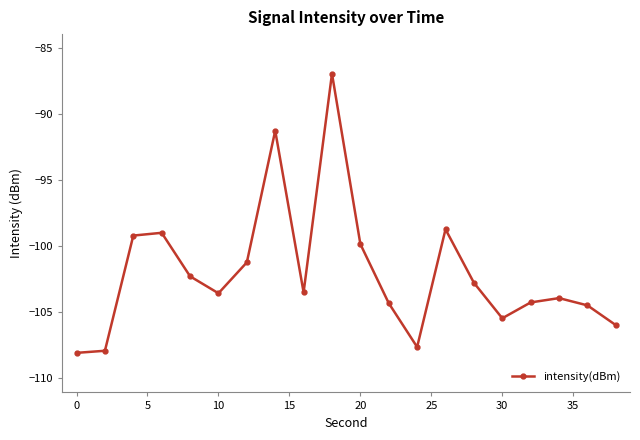

True or false: the data has more than 1 interior local peaks.

True